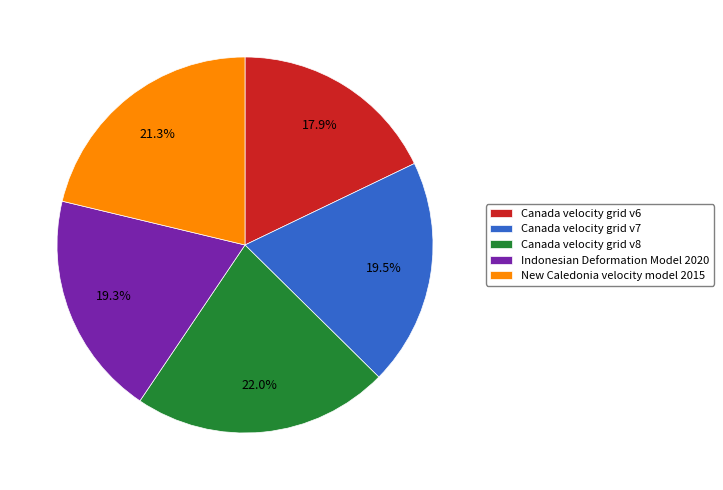

Does any single category account for the majority?

No